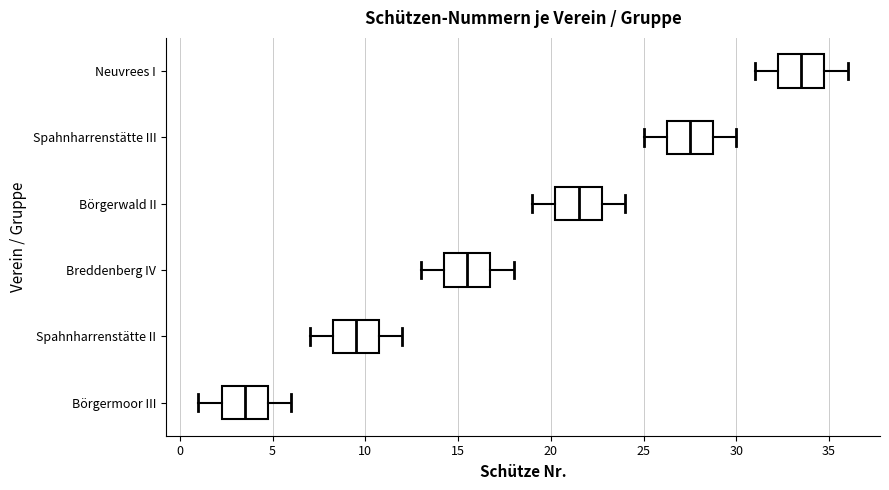

Where does the right whisker of the box for Börgerwald II end on the x-axis? The values are not printed on the chart, so give them approximately, as read against the axis.

24.0